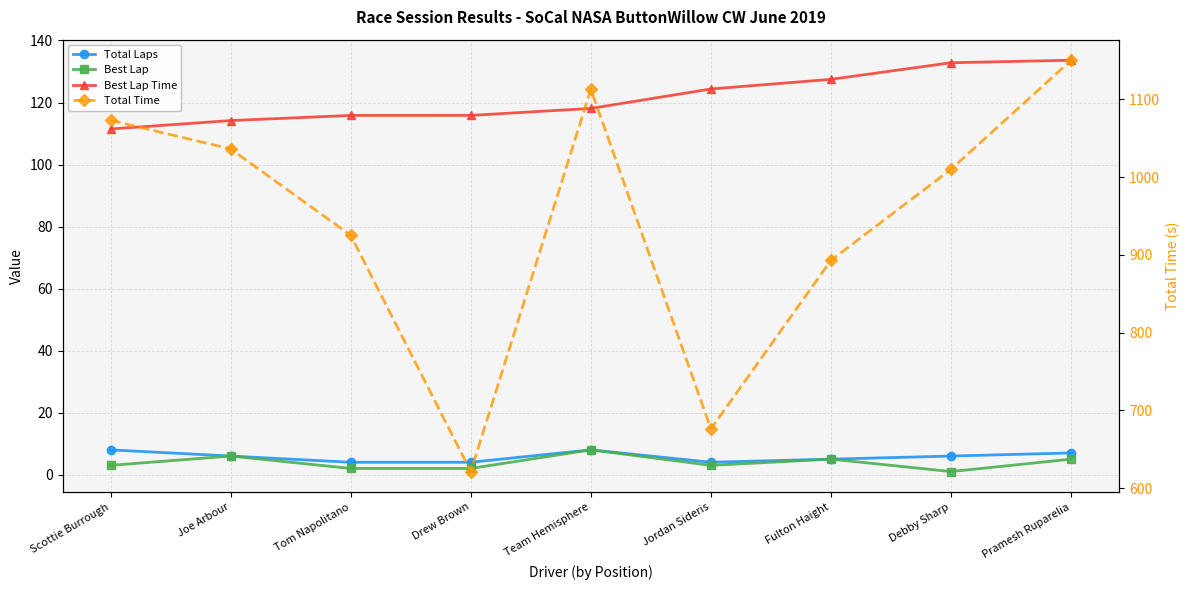

At which category does Best Lap reach its first local peak?

Joe Arbour